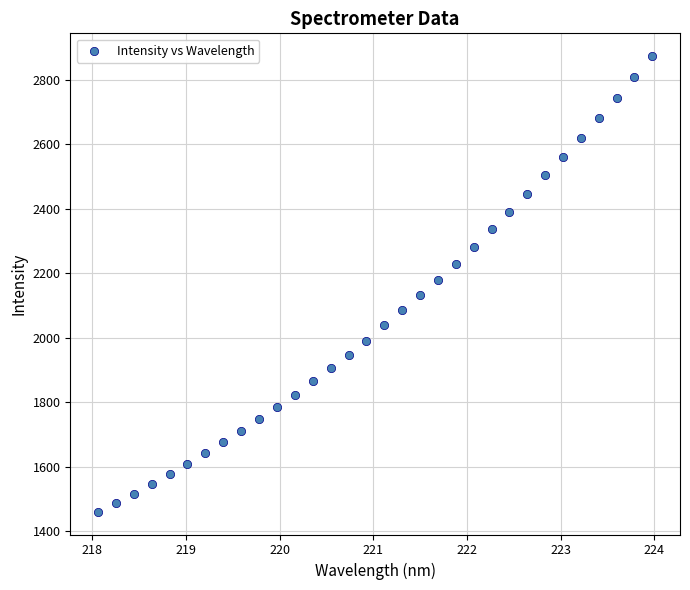

What is the range of X values (max minus min)?

5.9